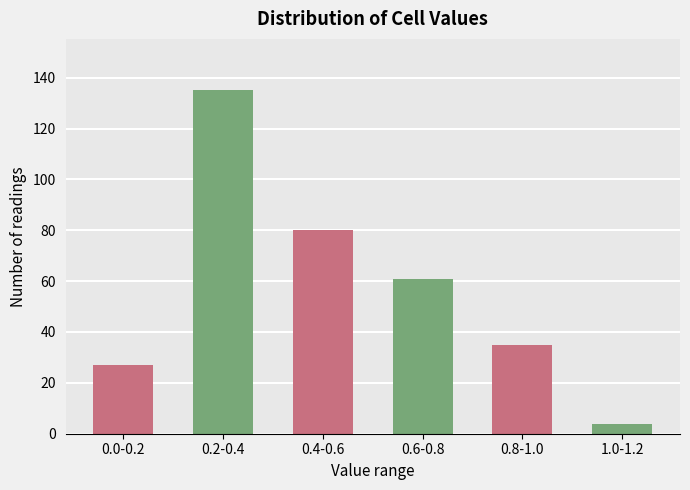

Reading left to right, what are all the values shown in this chart?

0.0-0.2=27	0.2-0.4=135	0.4-0.6=80	0.6-0.8=61	0.8-1.0=35	1.0-1.2=4